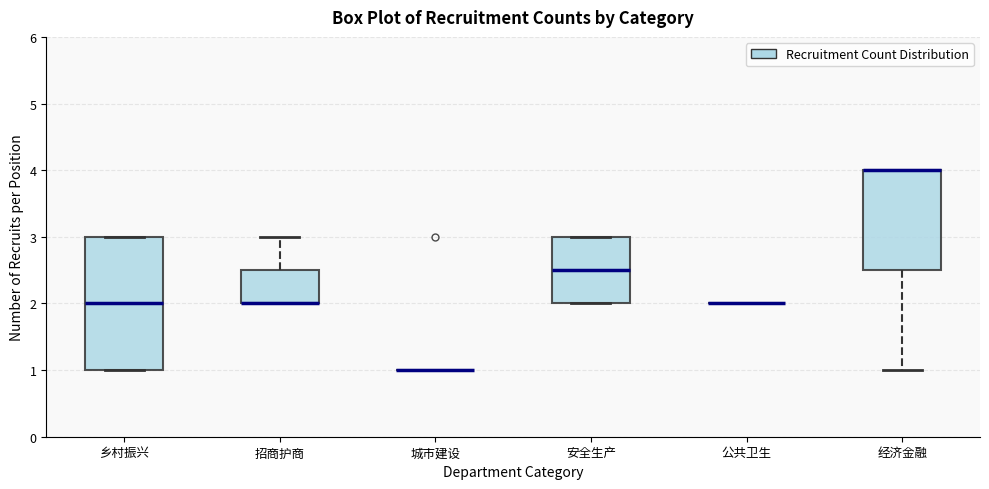

Reading left to right, read every box against the y-axis: the position of its median line, the range the box covers, and the ends of its whiskers. The values are not printed on the chart, so give them approximately, as read against the axis.

乡村振兴: median 2.0, box 1.0 to 3.0, whiskers 1.0 to 3.0
招商护商: median 2.0 (drawn on the box's lower edge), box 2.0 to 2.5, whiskers 2.0 to 3.0
城市建设: box collapsed to a line at 1.0, whiskers 1.0 to 1.0
安全生产: median 2.5, box 2.0 to 3.0, whiskers 2.0 to 3.0
公共卫生: box collapsed to a line at 2.0, whiskers 2.0 to 2.0
经济金融: median 4.0 (drawn on the box's upper edge), box 2.5 to 4.0, whiskers 1.0 to 4.0